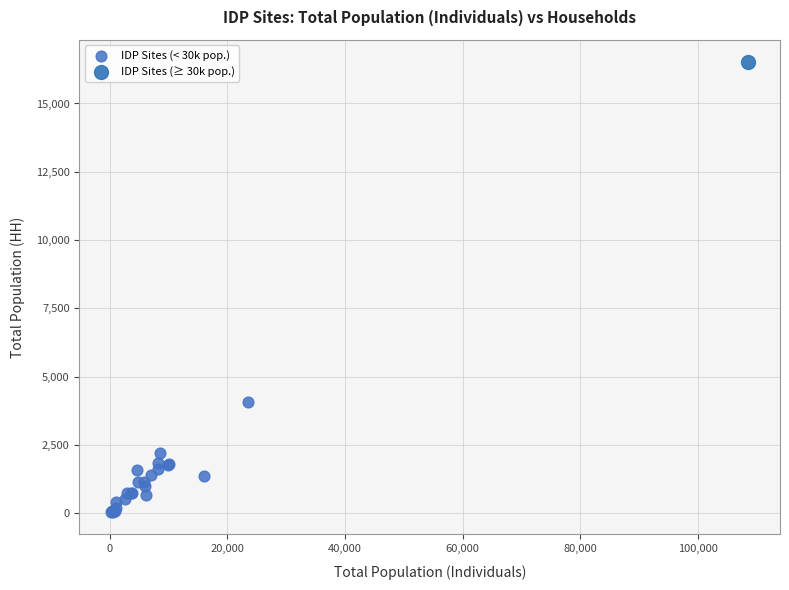

What are all the series names shown in the legend?

IDP Sites (< 30k pop.), IDP Sites (≥ 30k pop.)